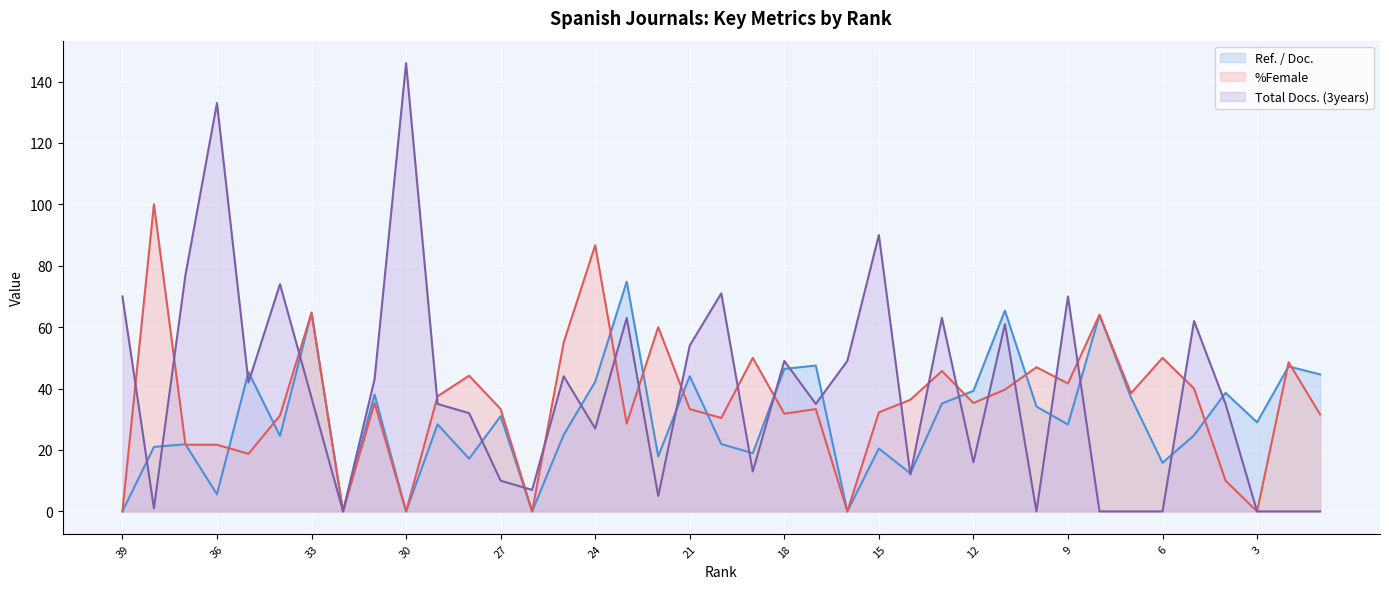

Between 29 and 31, which is larger?

31